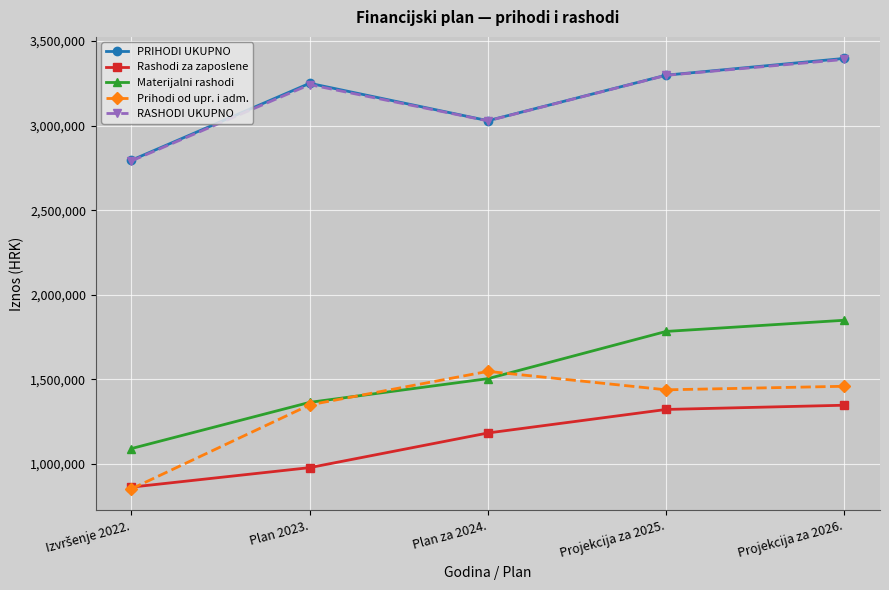

What is the smallest value displayed?

854280